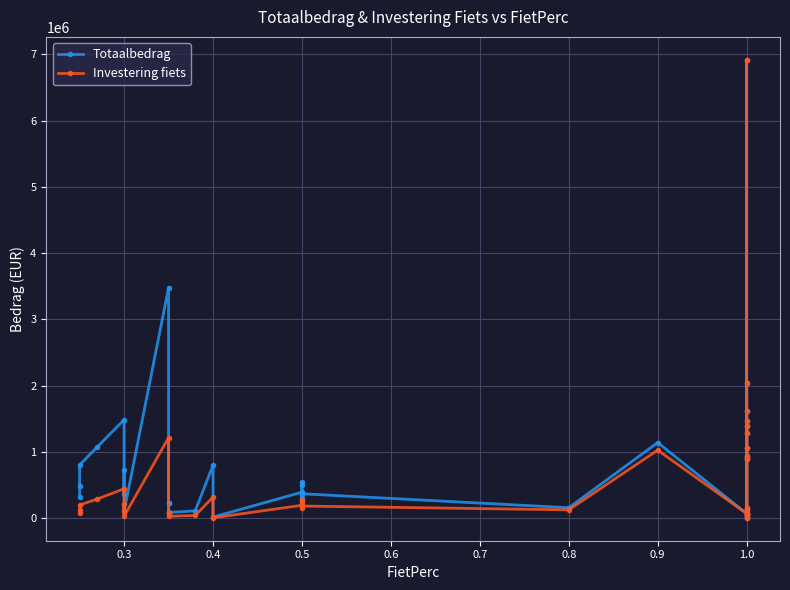

Read the Investering fiets value at 1.0.

1217238.0